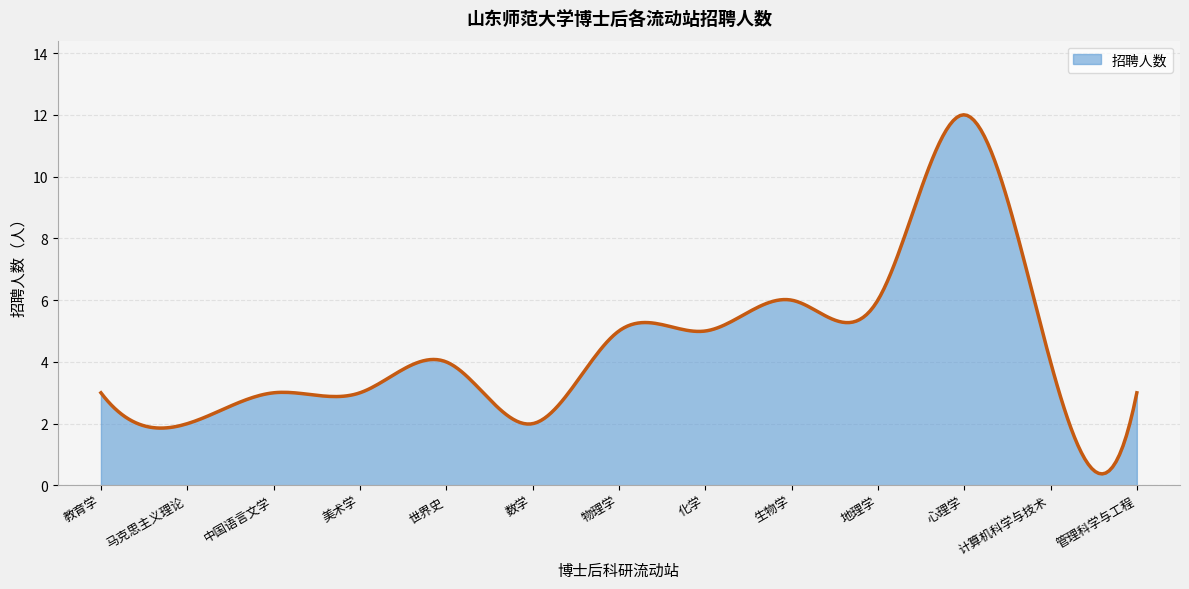

What is the maximum value shown in the chart?

12.0